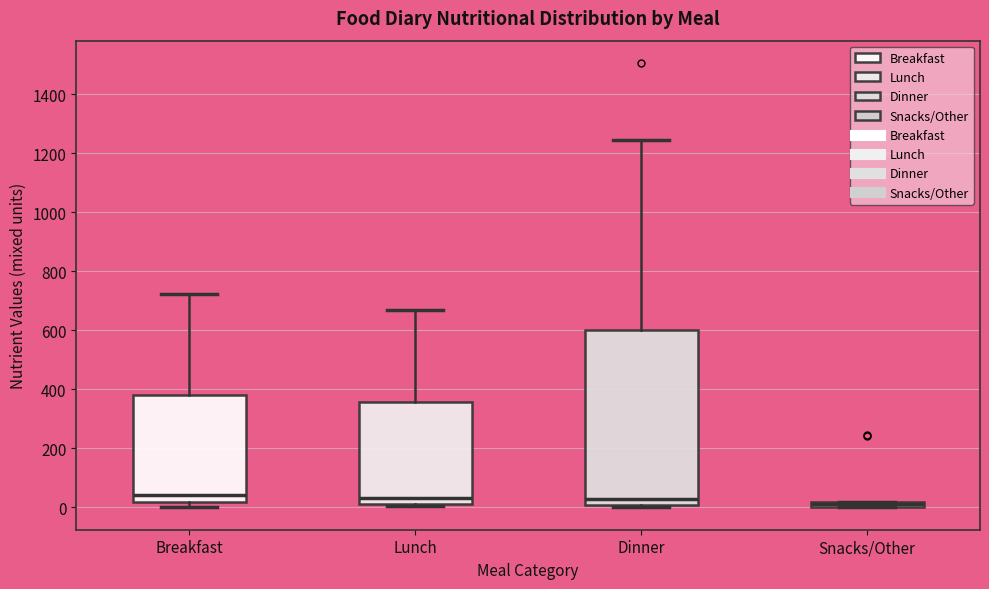

Which box is the tallest, from its lower edge to its upper edge?

Dinner